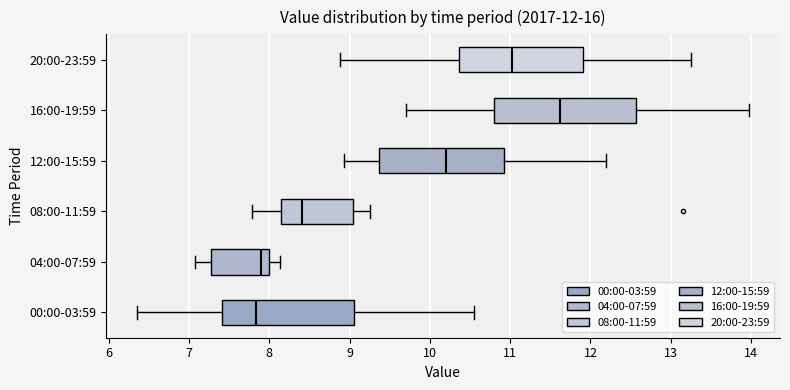

Comparing the boxes themselves (not the whiskers), which one is the widest?

16:00-19:59